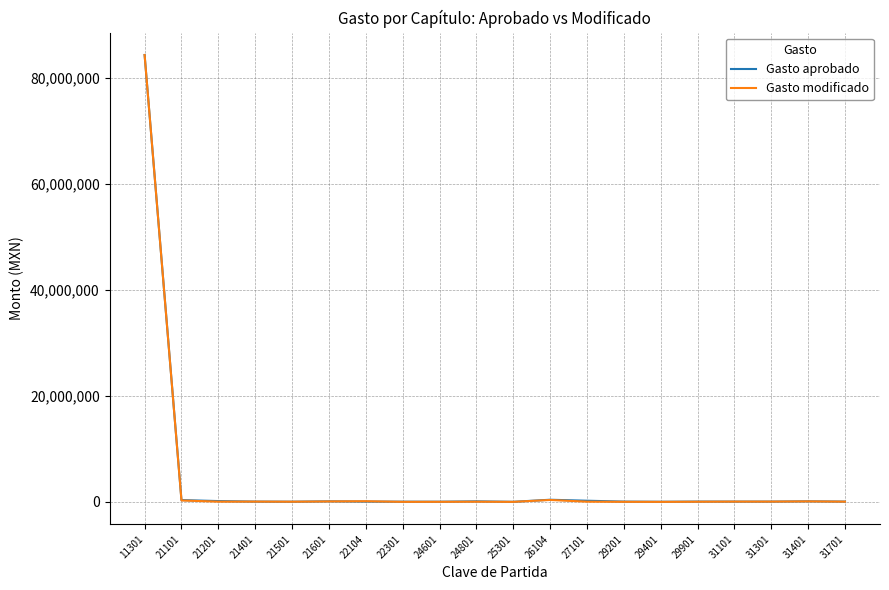

What value does the Gasto aprobado series have at 21601?

100000.0